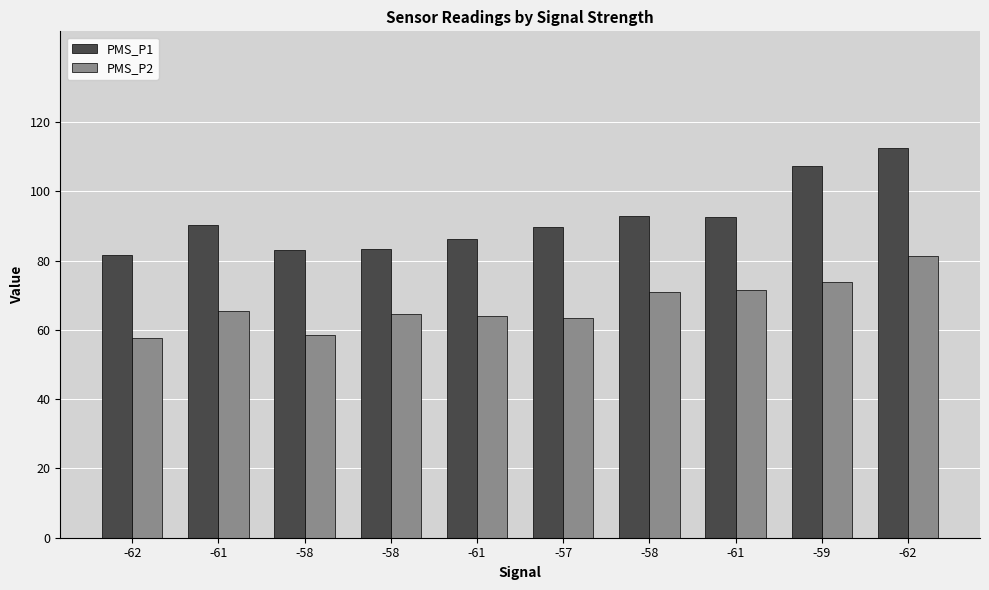

What are all the series names shown in the legend?

PMS_P1, PMS_P2